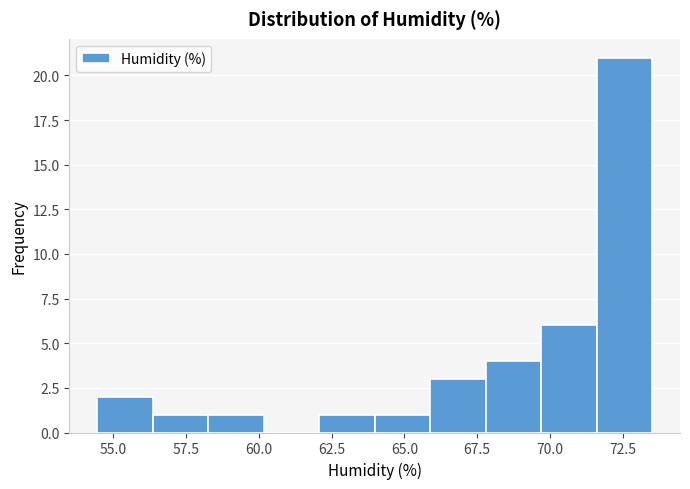

Read against the x-axis, roughly where is the centre of the tallest bar?

72.5